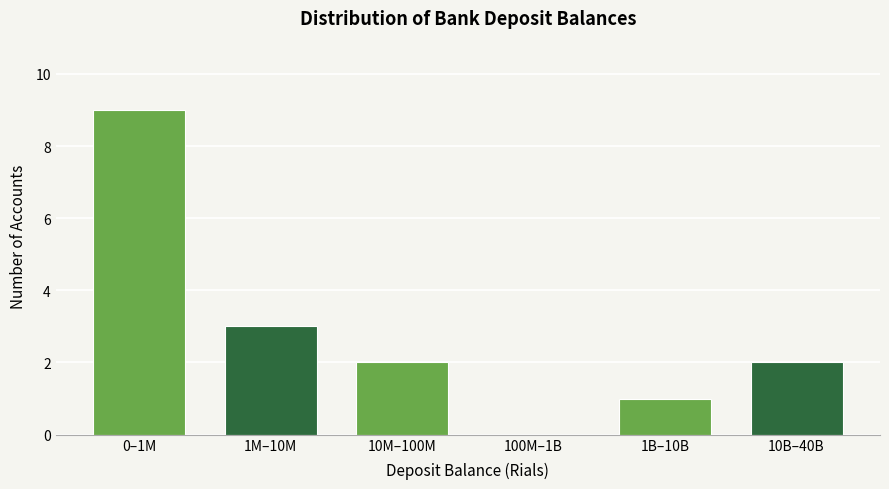

Reading left to right, what are all the values shown in this chart?

0–1M=9	1M–10M=3	10M–100M=2	100M–1B=0	1B–10B=1	10B–40B=2